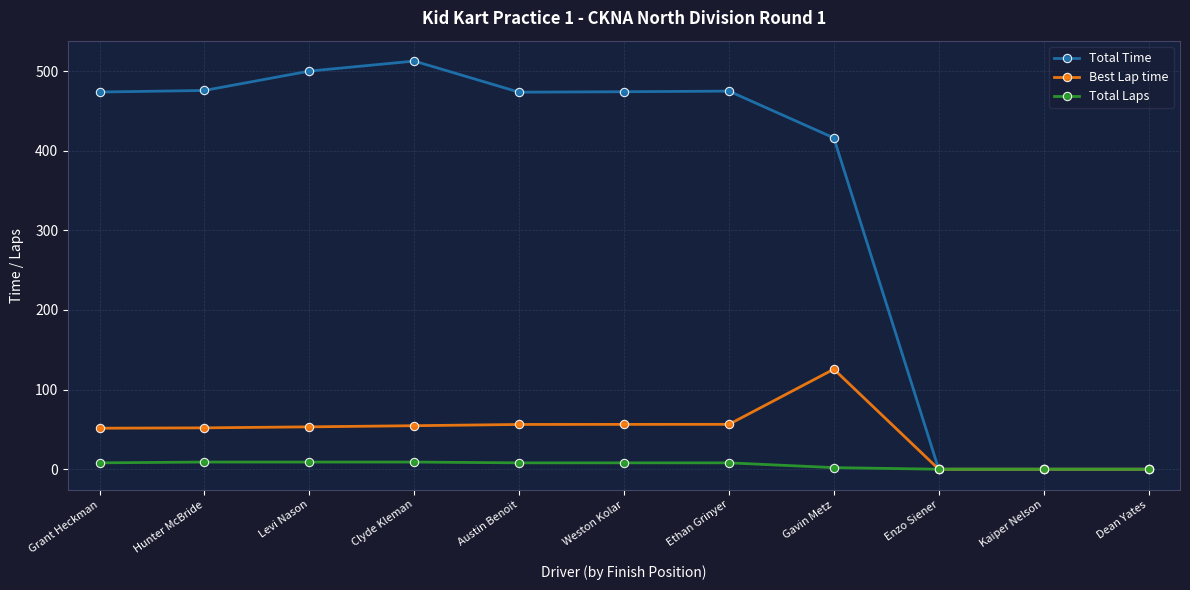

How many distinct data groups are displayed?

3